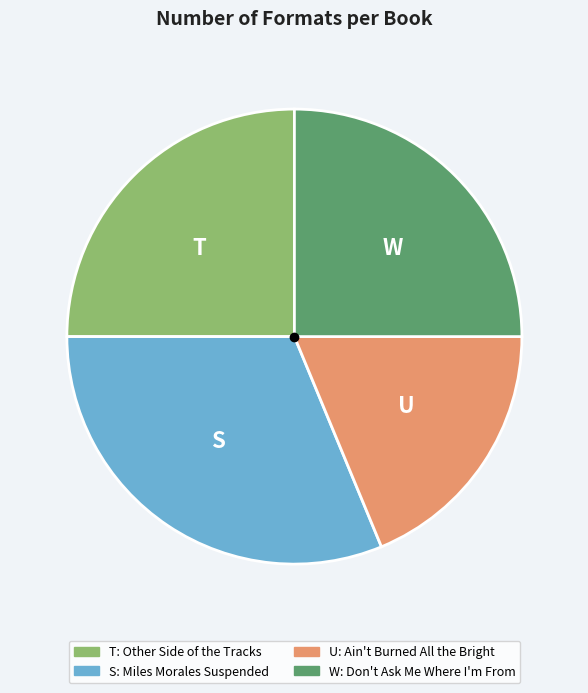

Is there any slice that represents more than half of the pie?

No